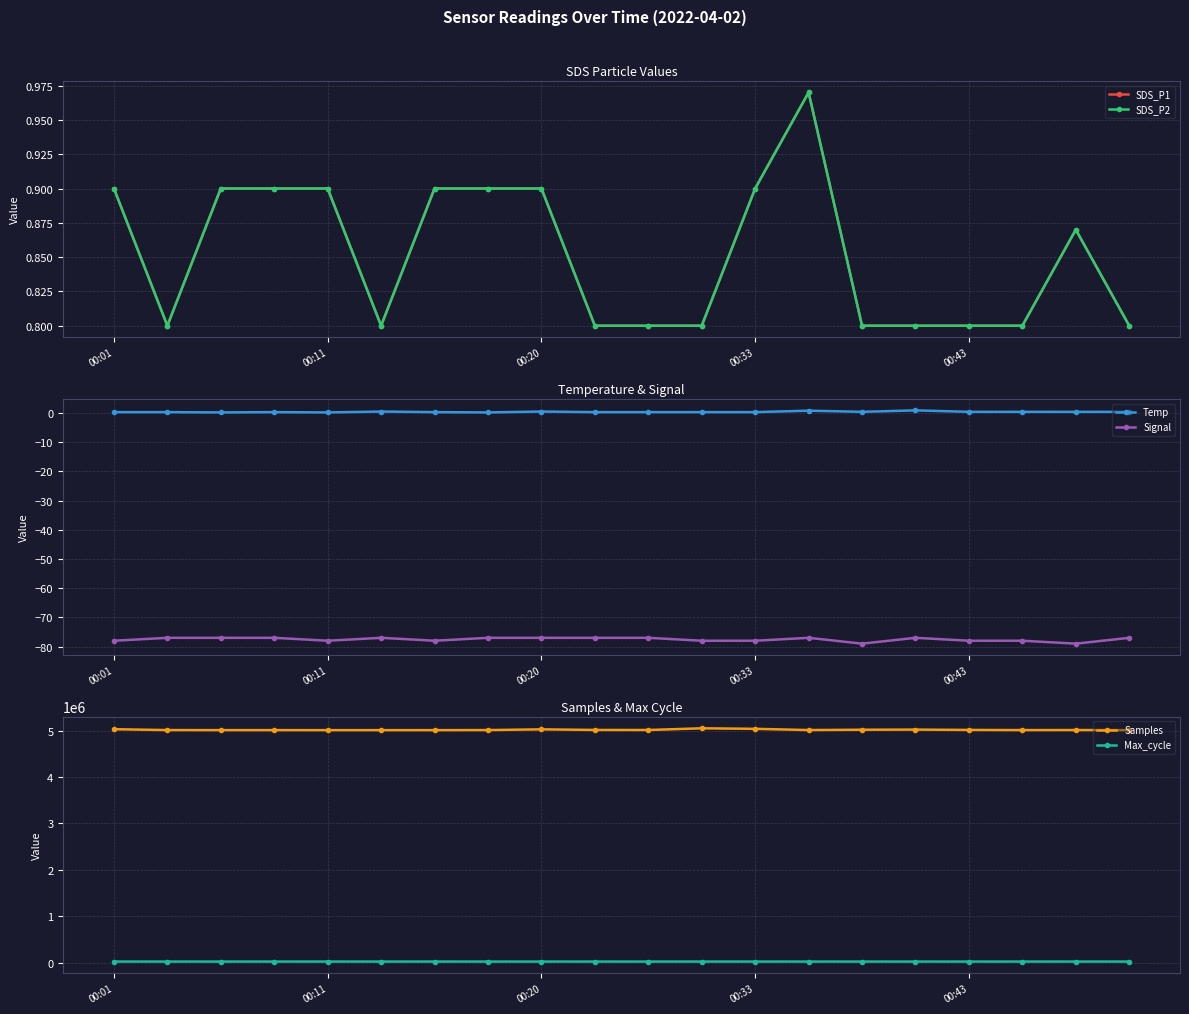

True or false: Max_cycle has a value of 20184.0 at 13.

True